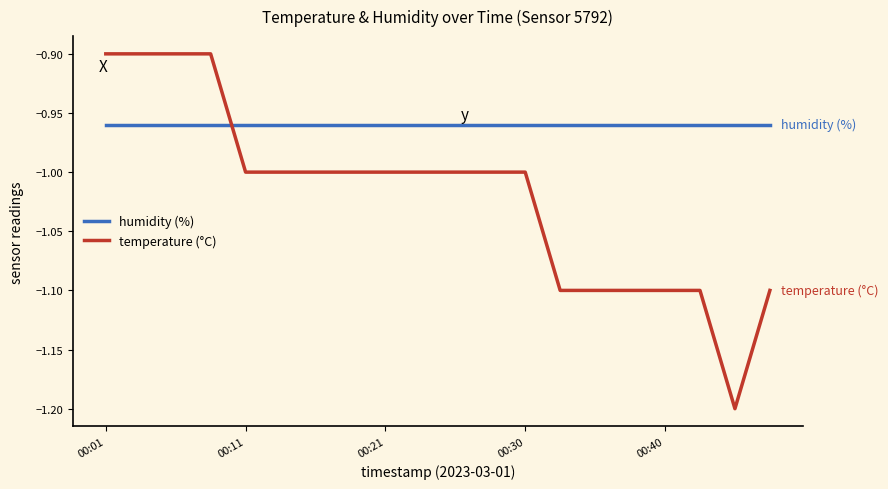

Which series has the largest total across all categories?

humidity (%)